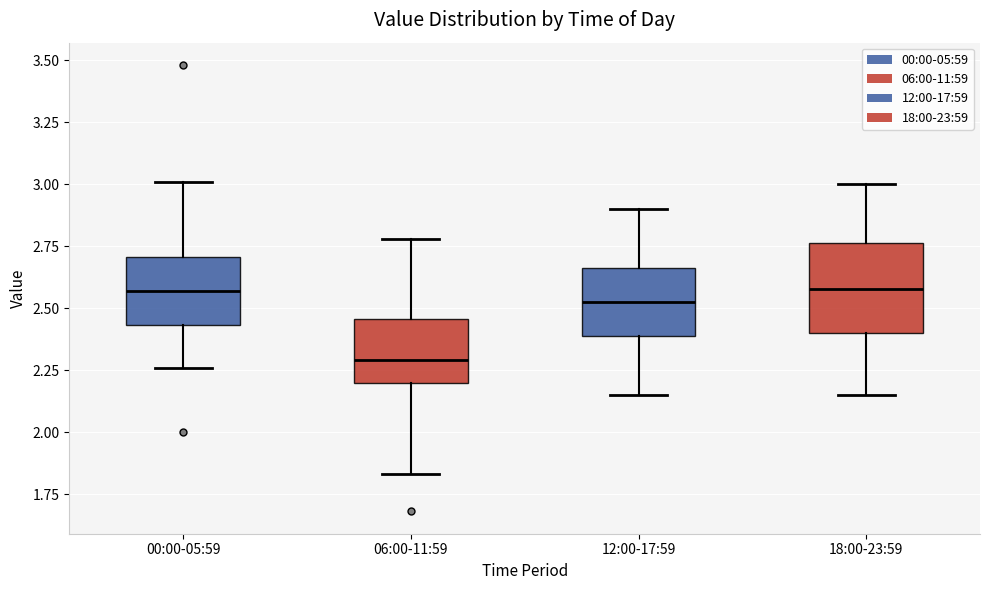

Where does the lower whisker of the box for 00:00-05:59 end on the y-axis? The values are not printed on the chart, so give them approximately, as read against the axis.

2.25